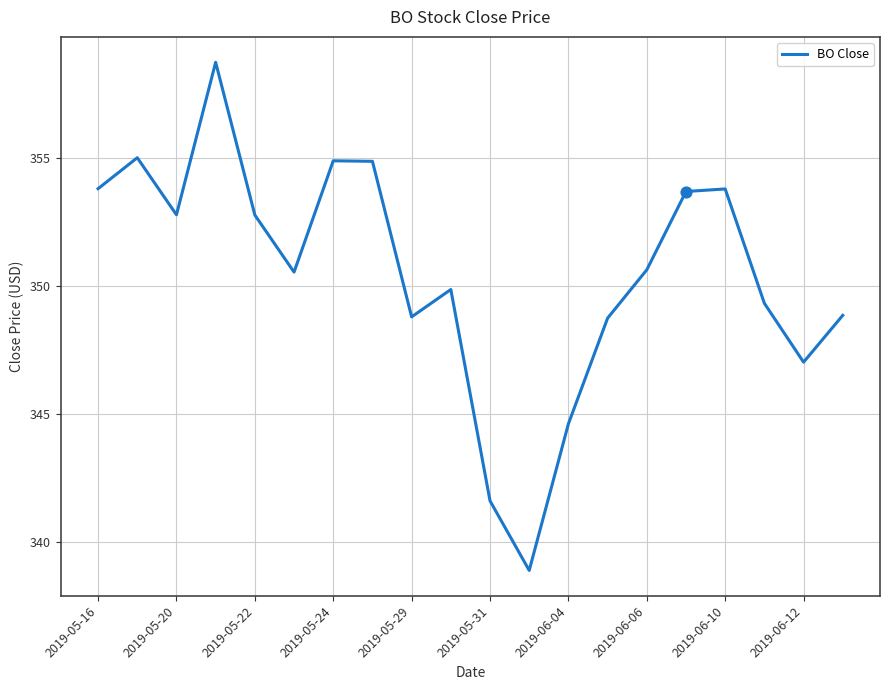

What is the difference between the maximum and minimum values?

19.9